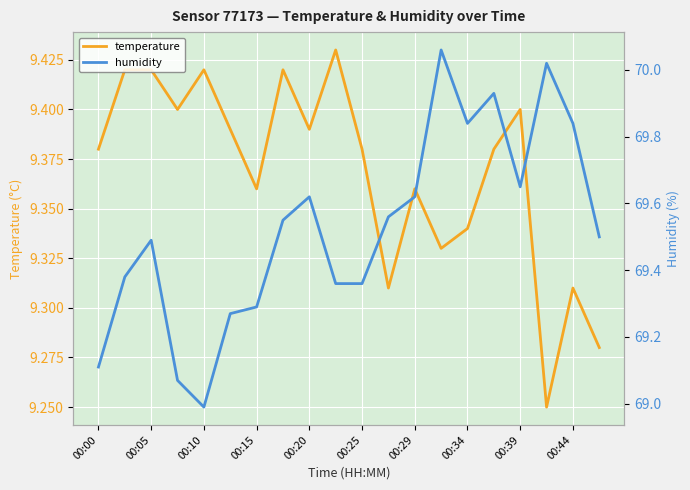

At which category is the sum across all series the highest?

13